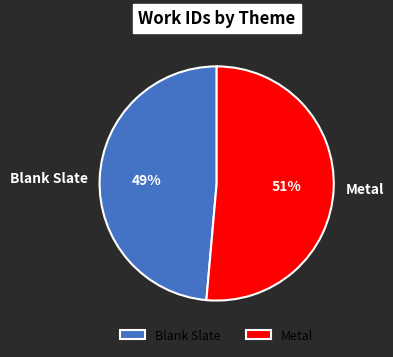

Between Metal and Blank Slate, which is larger?

Metal